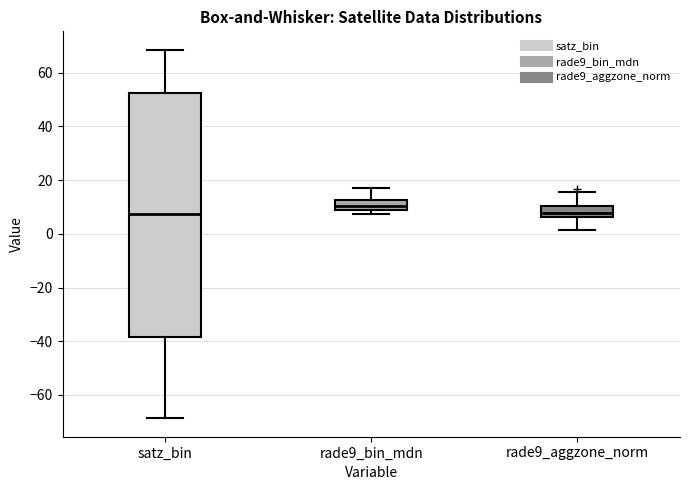

Comparing the boxes themselves (not the whiskers), which one is the tallest?

satz_bin